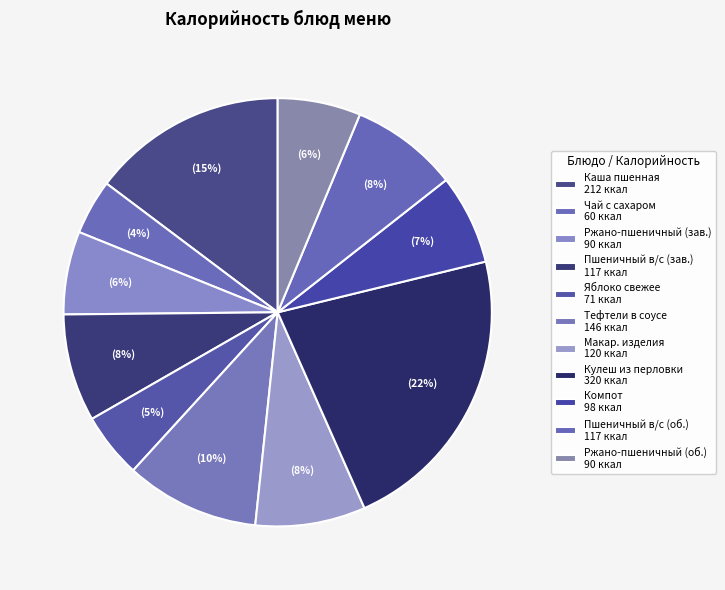

Count the number of slices in the pie.

11